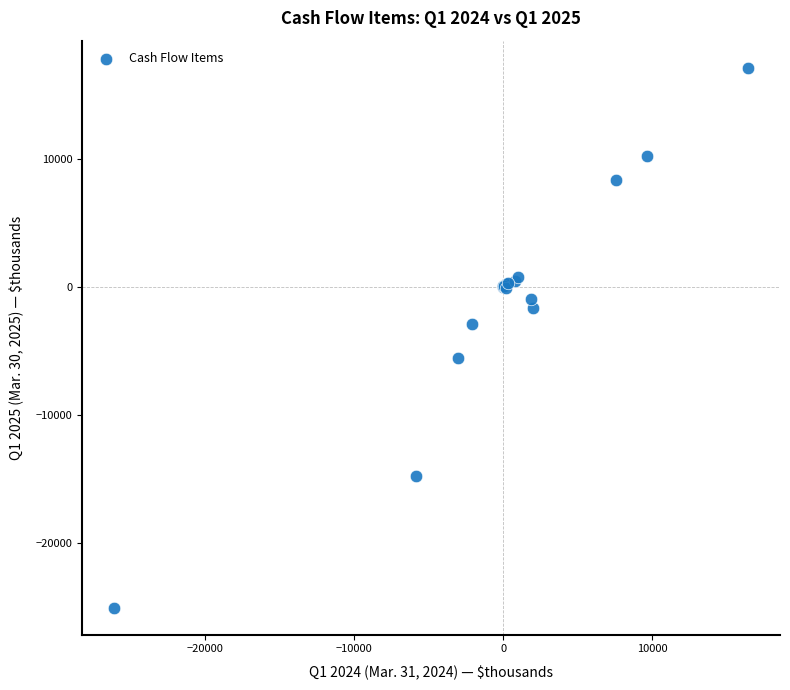

What Y value in the scatter plot is closest to -3966?

-2878